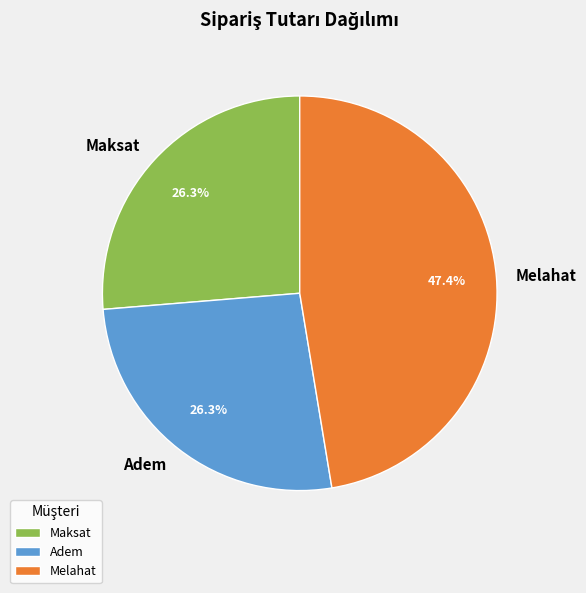

Combined, do Adem and Maksat account for over 50%?

Yes